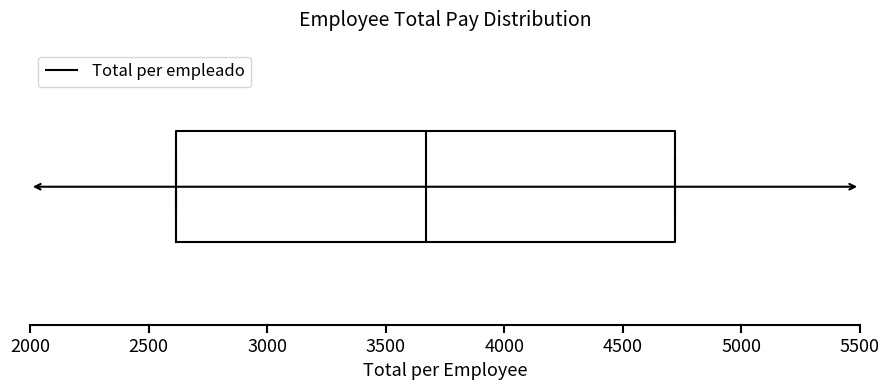

Transcribe this box plot: give where the median line is, the range the box spans, and where the two whiskers end, as read against the x-axis. The values are not printed on the chart, so give them approximately, as read against the axis.

median 3650, box 2600 to 4700, whiskers 2600 to 4700